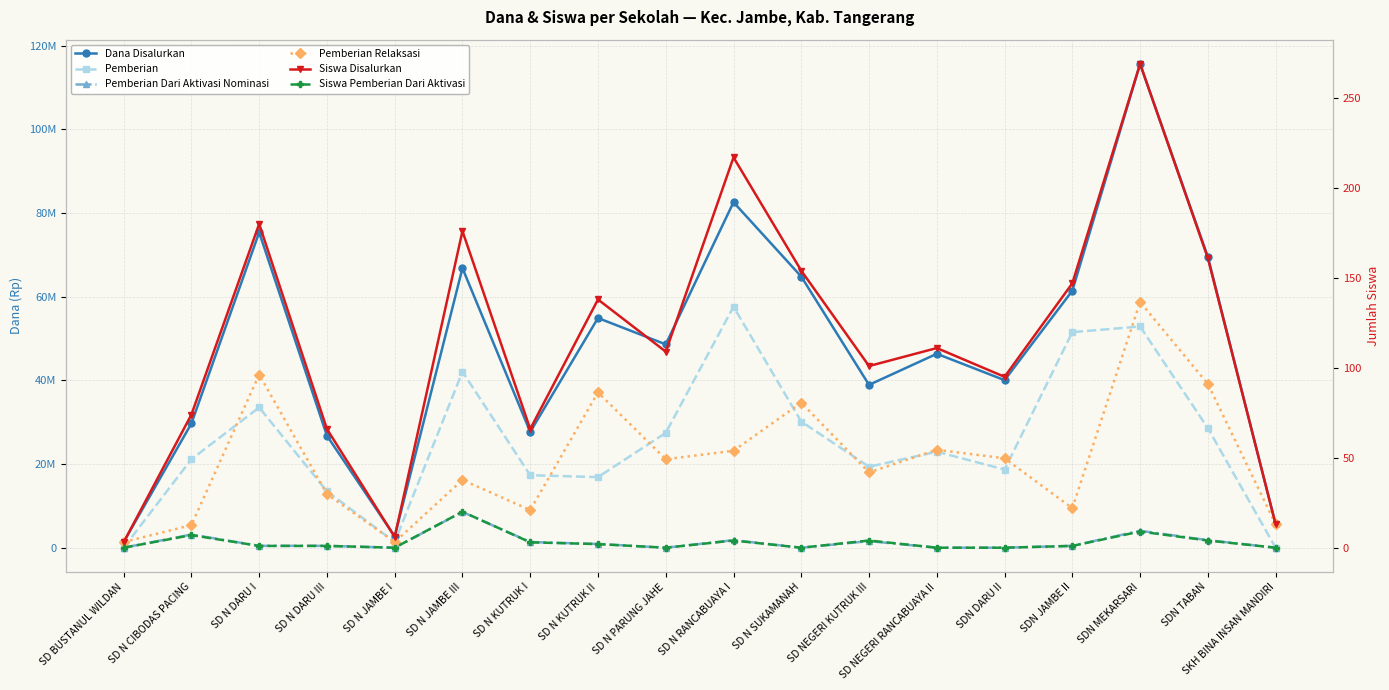

Is the value of Siswa Pemberian Dari Aktivasi at SD N KUTRUK I greater than the value of Pemberian at SD N CIBODAS PACING?

No